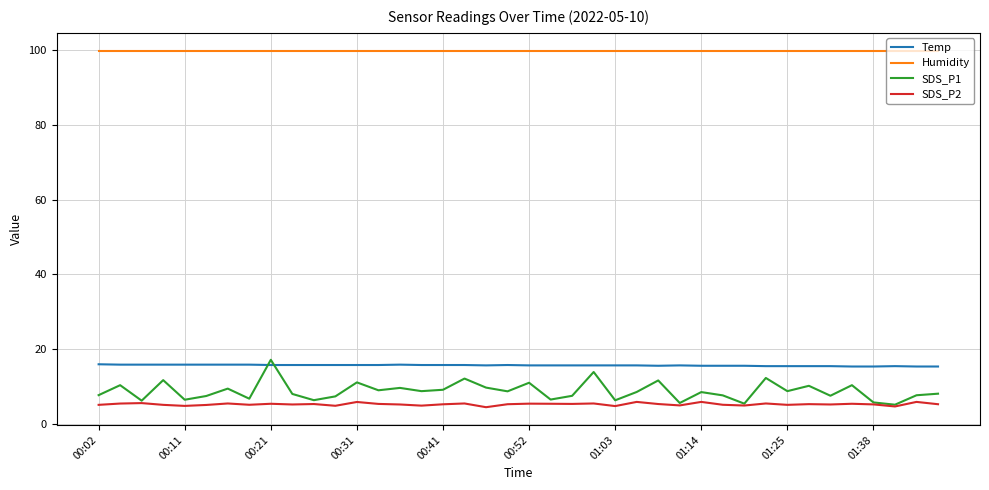

Which series has the largest total across all categories?

Humidity